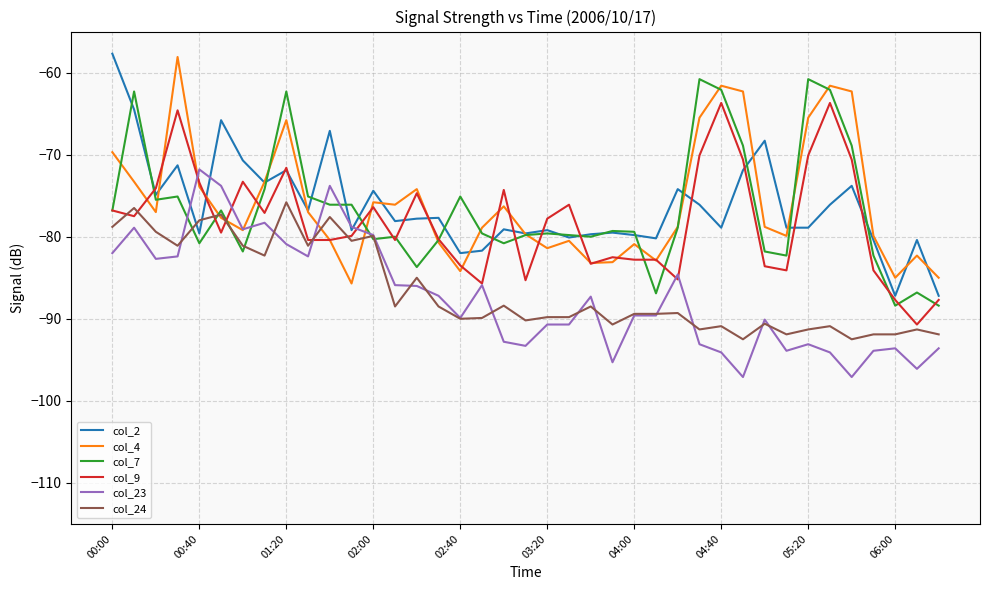

What is the greatest value displayed?

-57.7